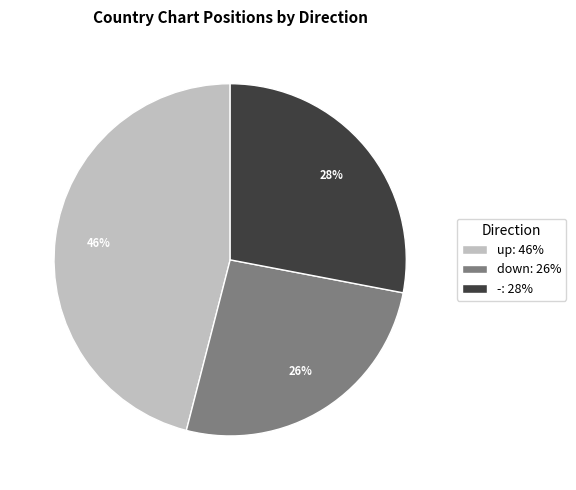

Which slice is the largest?

up